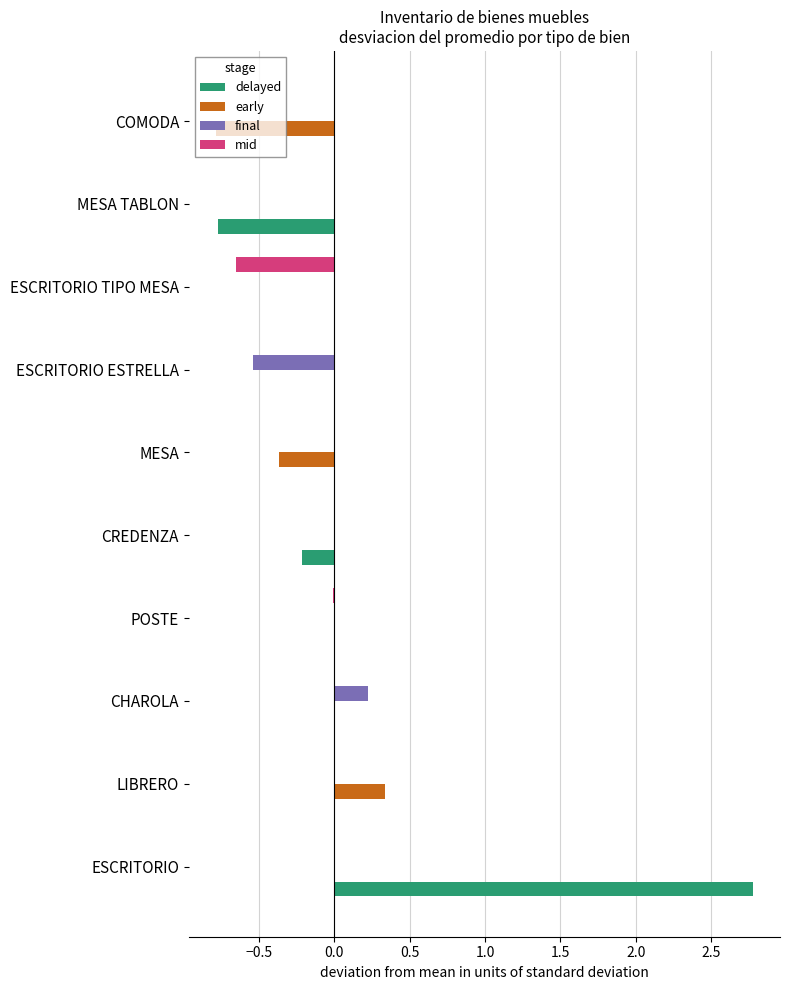

At which category is the sum across all series the highest?

ESCRITORIO